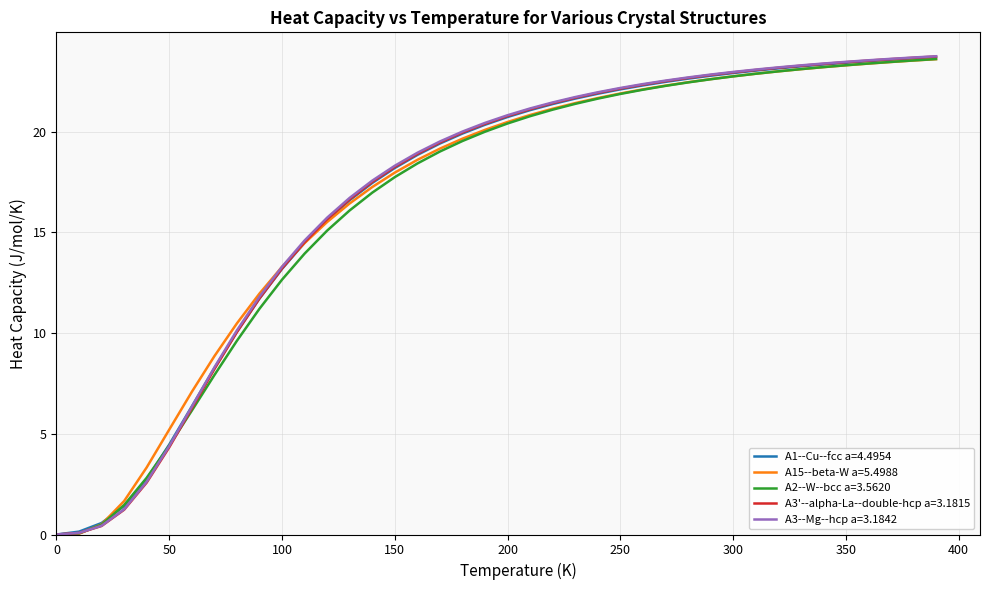

Which series has the widest spread of values?

A3--Mg--hcp a=3.1842